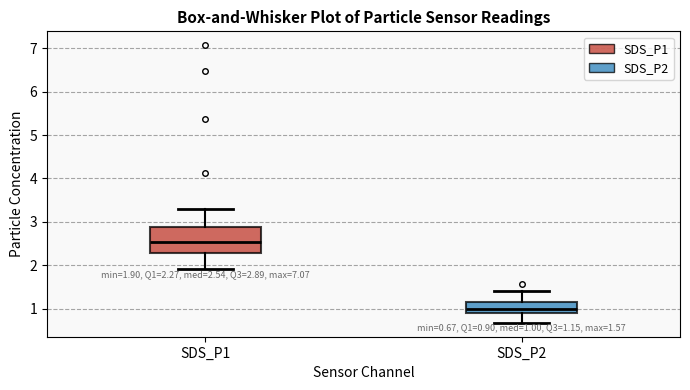

Which box's median line is the highest?

SDS_P1